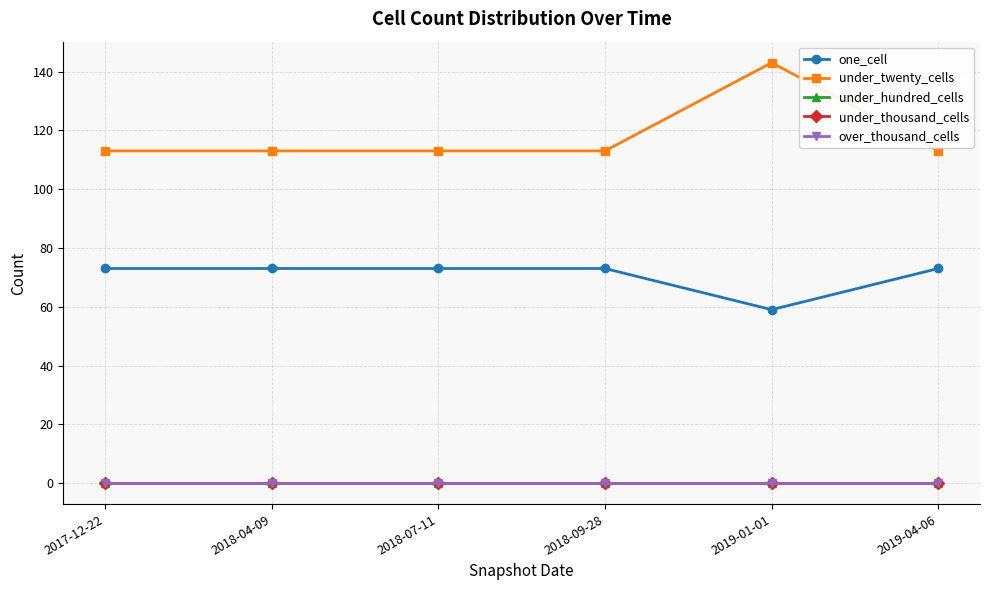

Does the chart have visible grid lines?

Yes